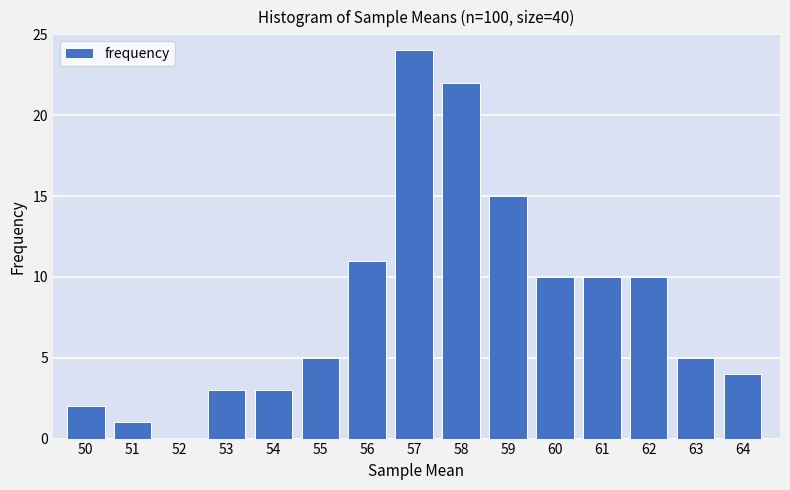

Reading left to right, list all the values displayed in this chart.

50=2	51=1	52=0	53=3	54=3	55=5	56=11	57=24	58=22	59=15	60=10	61=10	62=10	63=5	64=4